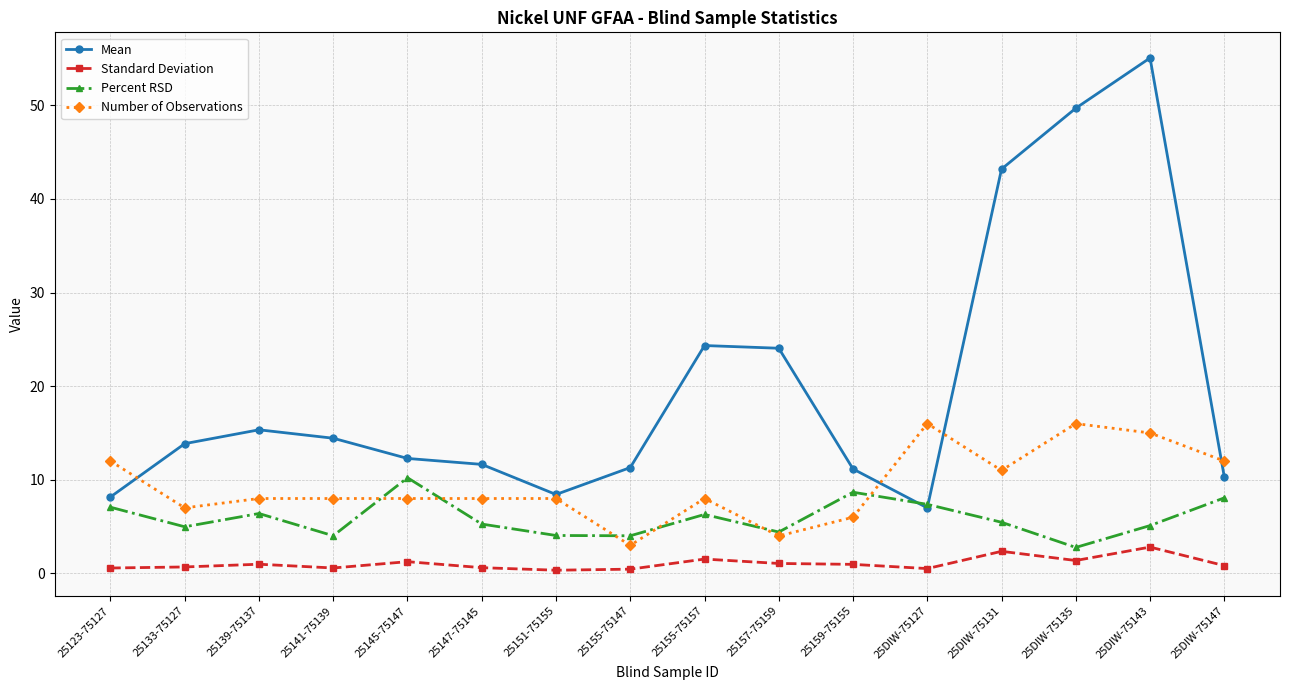

At which category does the chart reach its peak across all series?

25DIW-75143